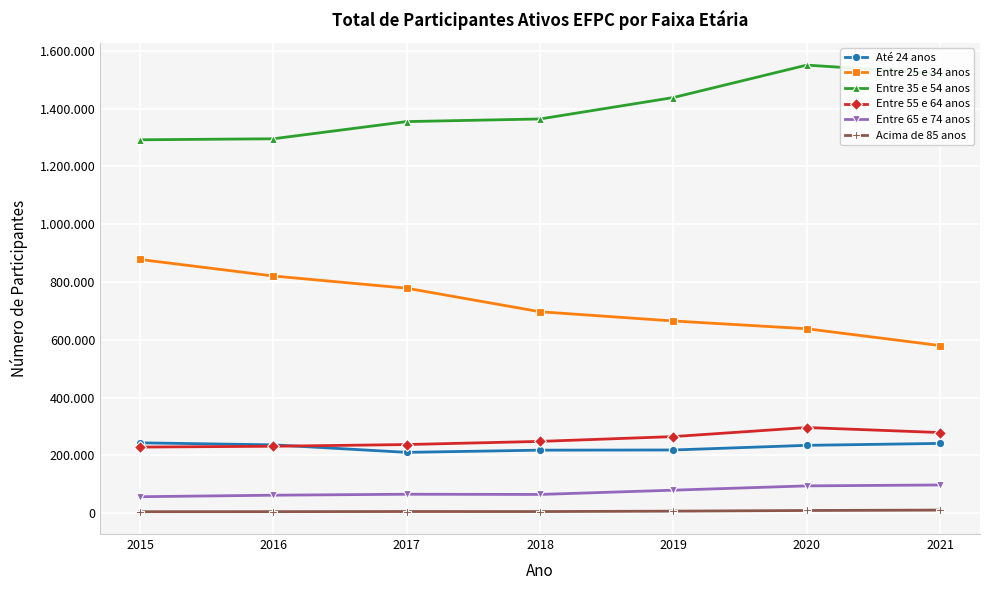

What are all the series names shown in the legend?

Até 24 anos, Entre 25 e 34 anos, Entre 35 e 54 anos, Entre 55 e 64 anos, Entre 65 e 74 anos, Acima de 85 anos